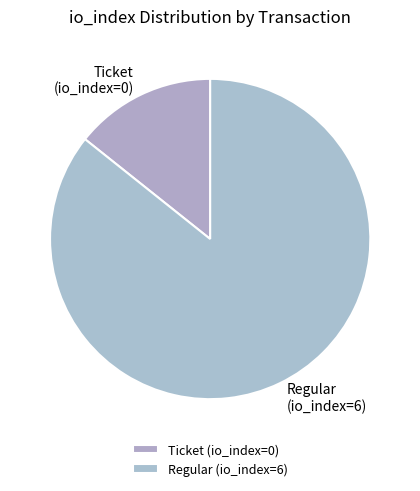

Between Regular (io_index=6) and Ticket (io_index=0), which is larger?

Regular (io_index=6)